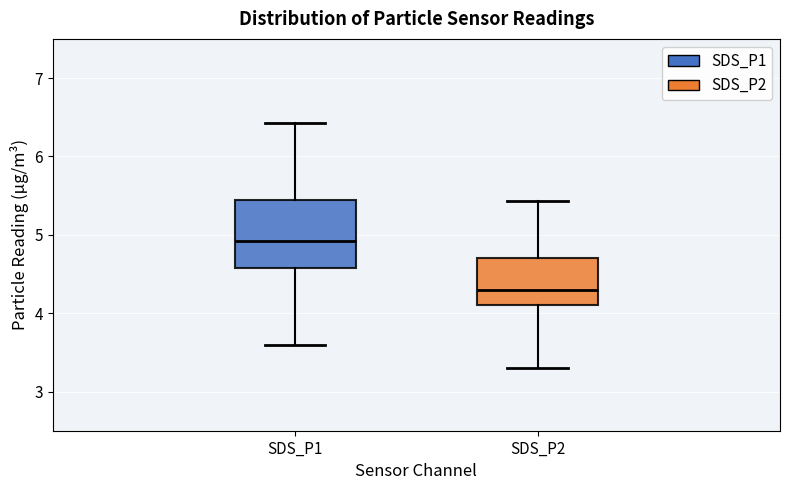

Reading left to right, transcribe this box plot: for each box, give where its median line is, the range the box spans, and where its two whiskers end, as read against the y-axis. The values are not printed on the chart, so give them approximately, as read against the axis.

SDS_P1: median 4.9, box 4.6 to 5.4, whiskers 3.6 to 6.4
SDS_P2: median 4.3, box 4.1 to 4.7, whiskers 3.3 to 5.4